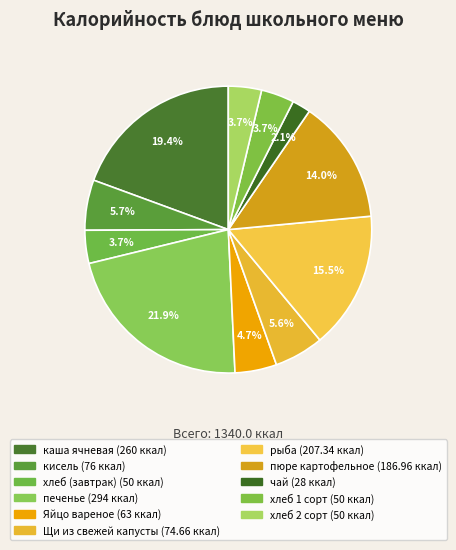

Which category has the biggest portion of the pie?

печенье